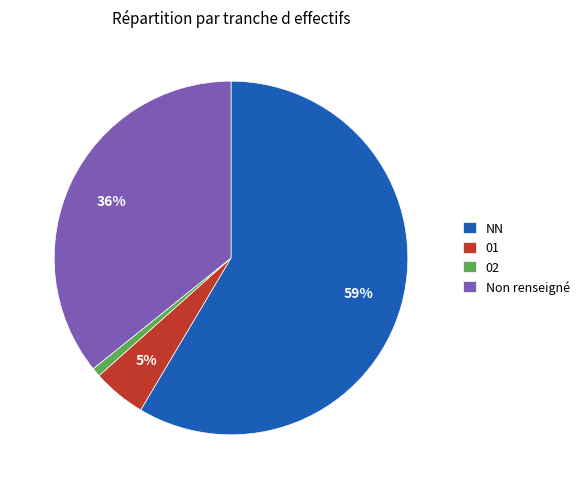

Is the sum of 01 and NN greater than half?

Yes